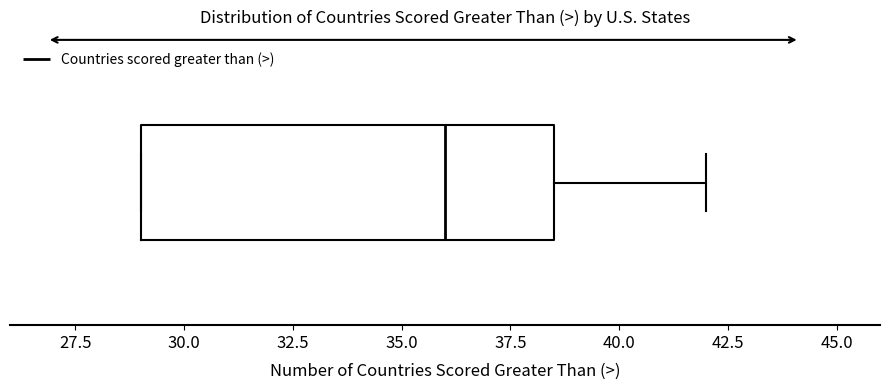

Read this box plot against the x-axis: the position of the median line, the range covered by the box, and the ends of both whiskers. The values are not printed on the chart, so give them approximately, as read against the axis.

median 36.0, box 29.0 to 38.5, whiskers 29.0 to 42.0